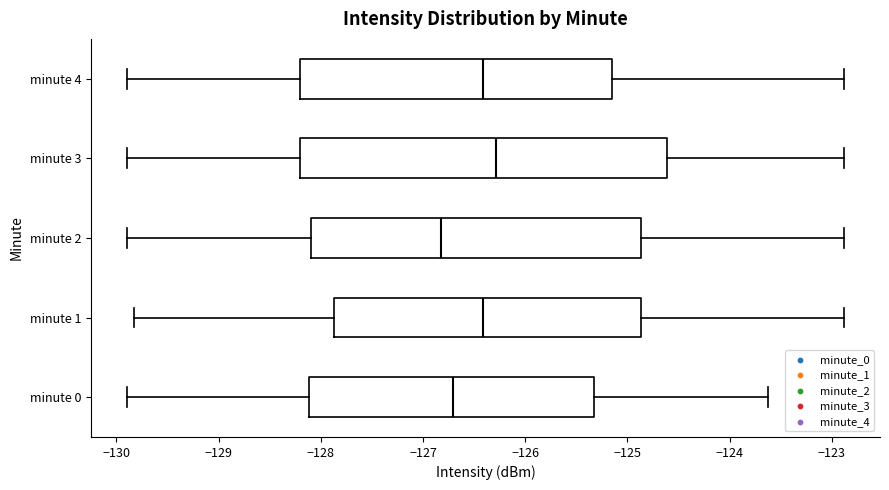

Which box has the furthest to the left median line?

minute 2